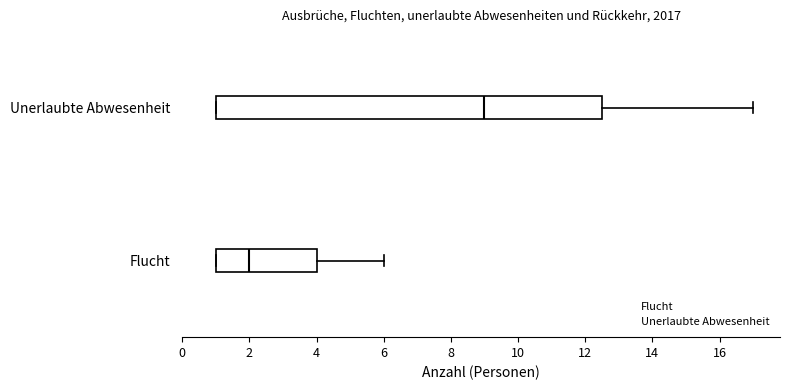

Which box has the furthest to the right median line?

Unerlaubte Abwesenheit